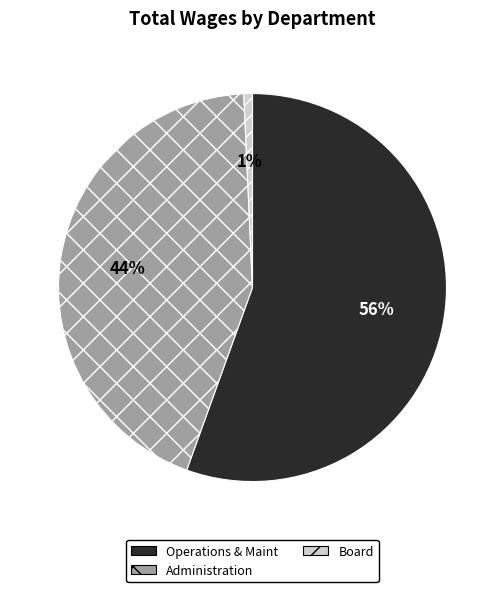

Do Administration and Operations & Maint together represent more than half of the pie?

Yes